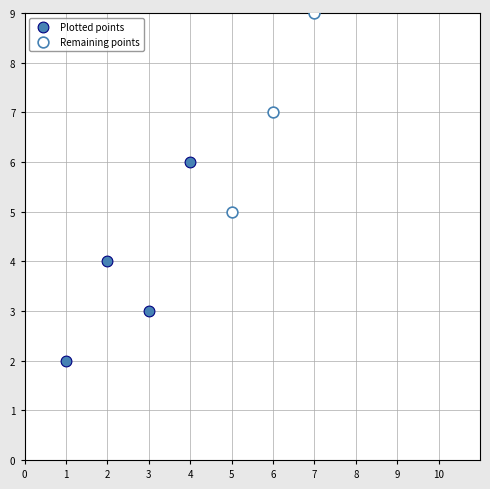

Which series reaches the maximum Y coordinate?

Remaining points